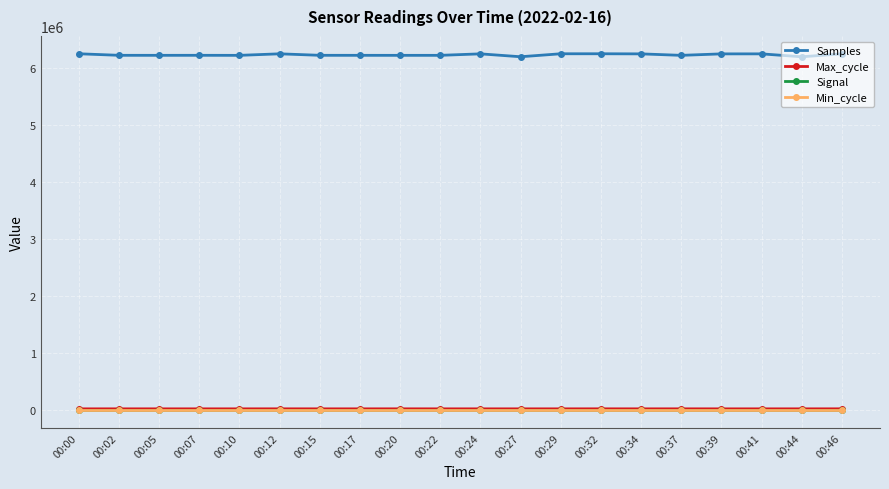

What is the sum of all Signal values?

-1456